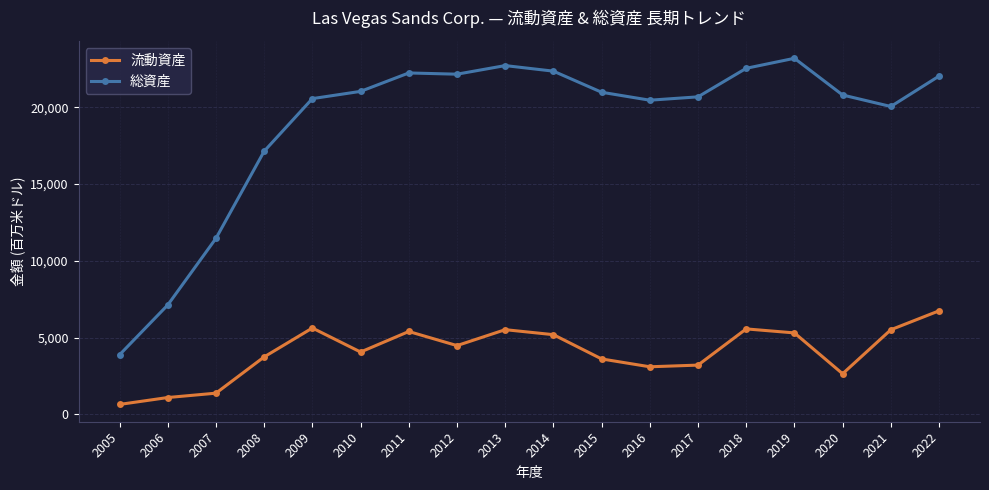

Between 2008 and 2022, which series saw the biggest shift?

総資産